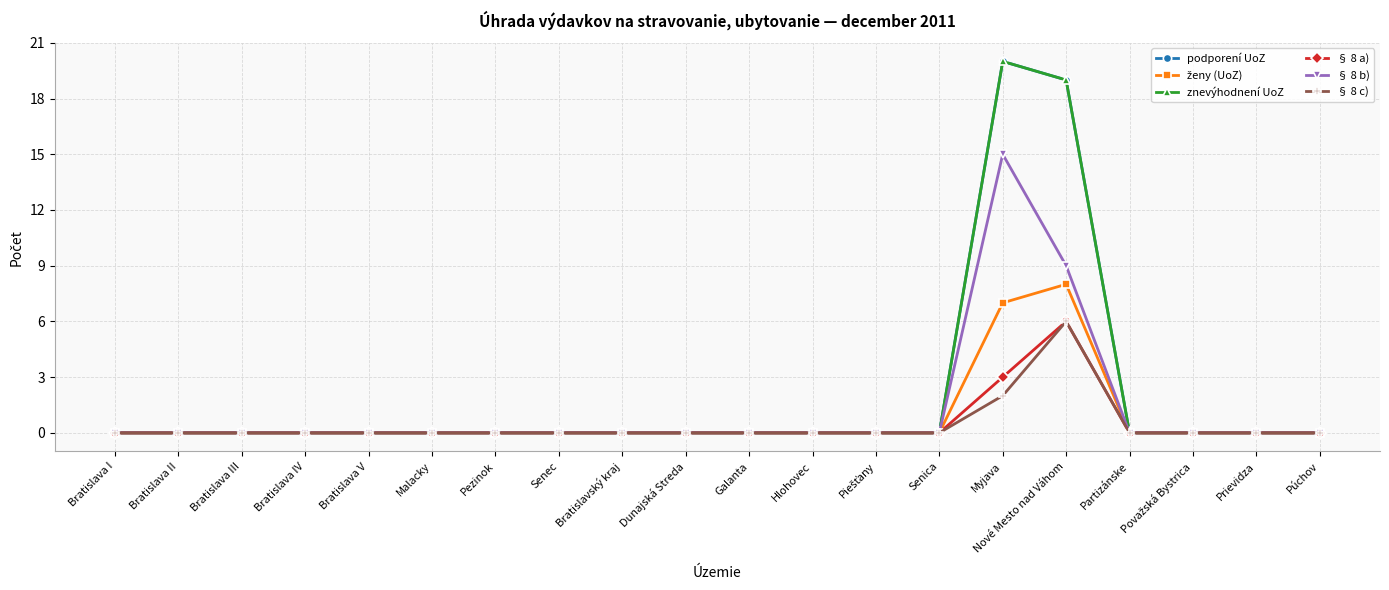

Which series has the widest spread of values?

podporení UoZ